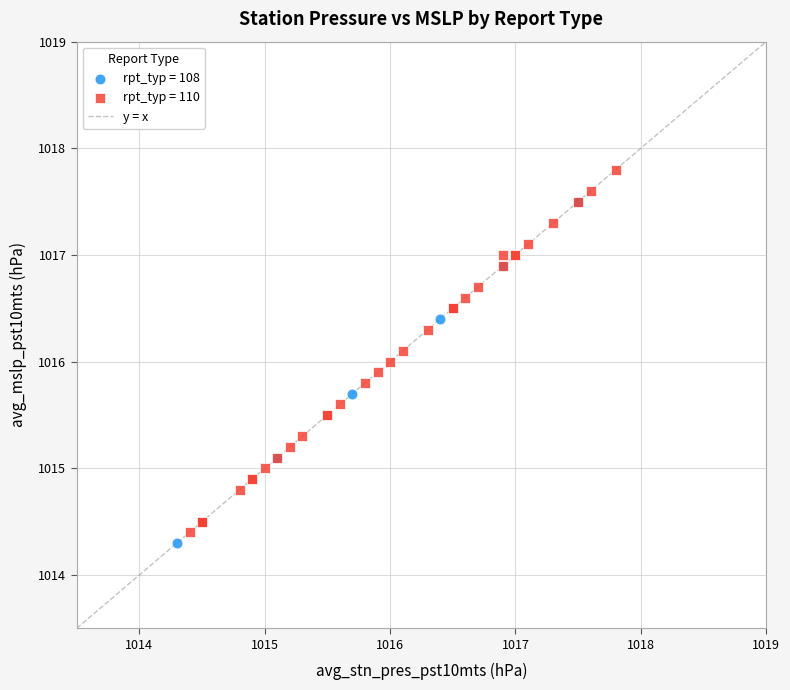

Which series contains the highest Y value?

rpt_typ = 110